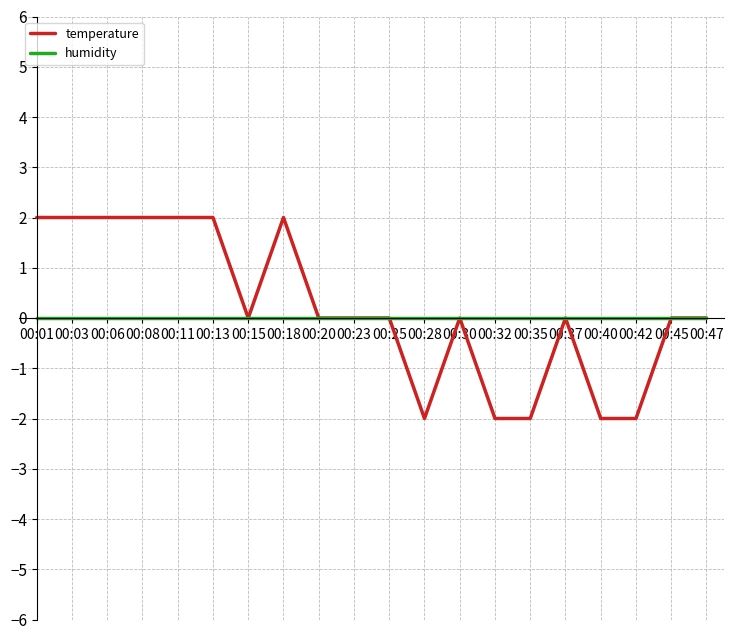

Is it true that temperature equals -2.9 at 00:35?

False